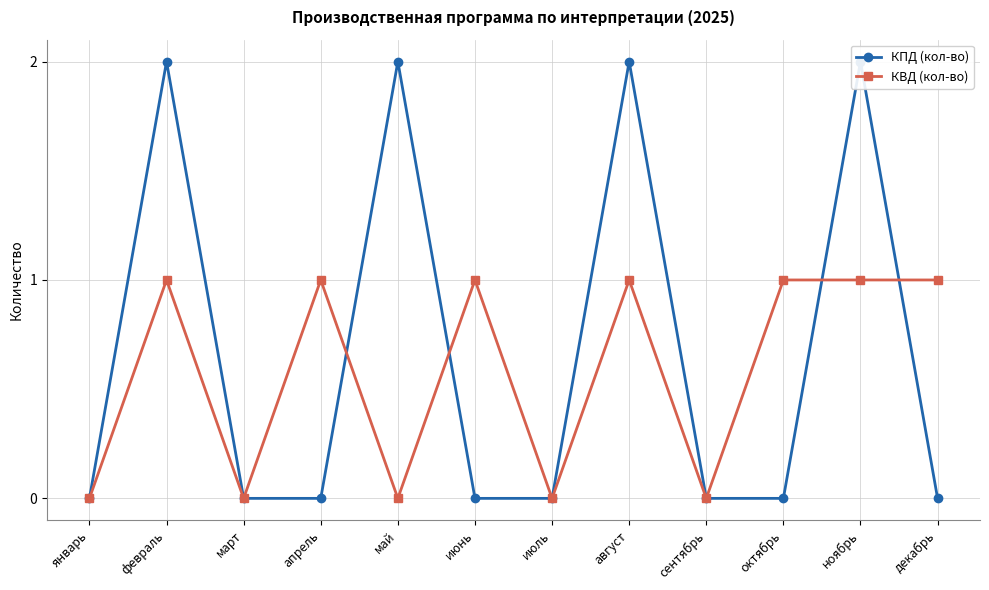

How many data points does each series have?

12